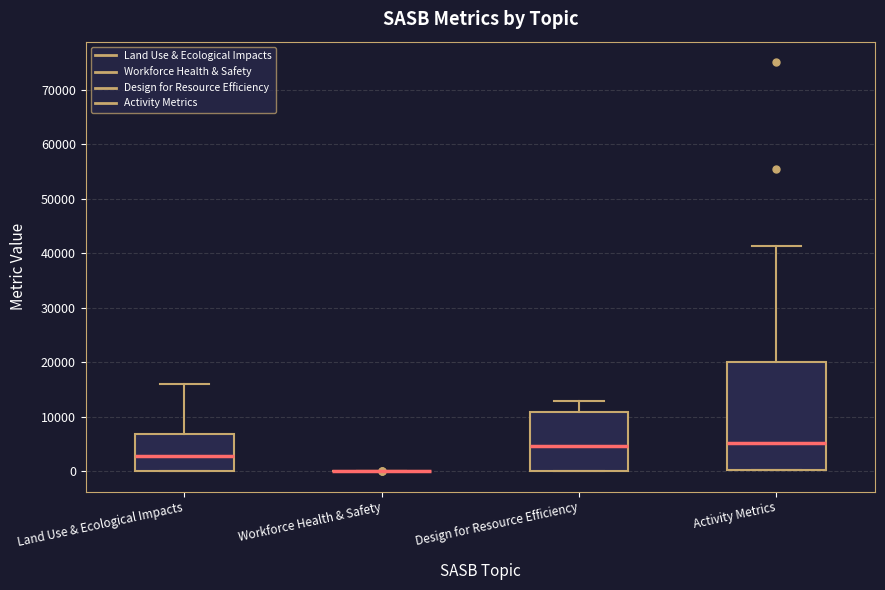

Reading left to right, read every box against the y-axis: the position of its median line, the range the box covers, and the ends of its whiskers. The values are not printed on the chart, so give them approximately, as read against the axis.

Land Use & Ecological Impacts: median 3000, box 0 to 7000, whiskers 0 to 16000
Workforce Health & Safety: box collapsed to a line at 0, whiskers 0 to 0
Design for Resource Efficiency: median 5000, box 0 to 11000, whiskers 0 to 13000
Activity Metrics: median 5000, box 0 to 20000, whiskers 0 to 41000